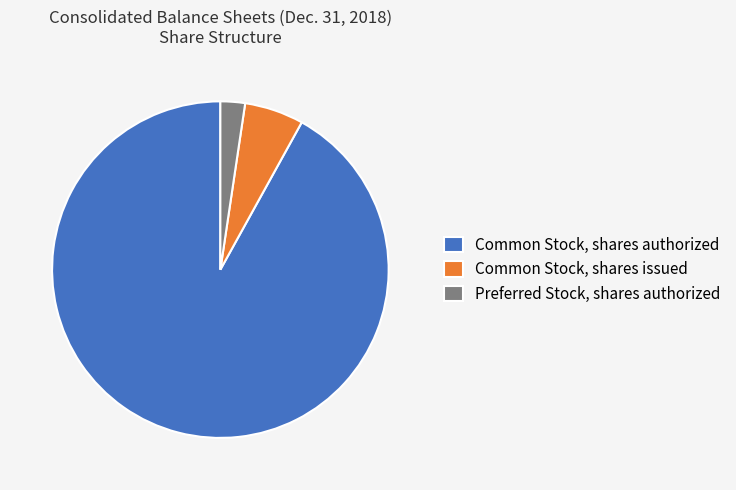

Is the sum of Common Stock, shares authorized and Common Stock, shares issued greater than half?

Yes